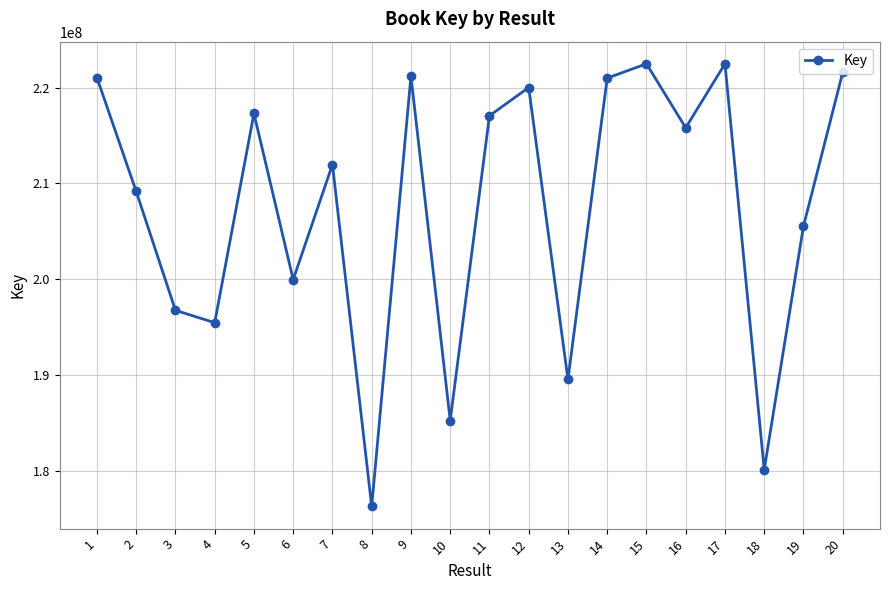

What is the minimum value shown in the chart?

176269351